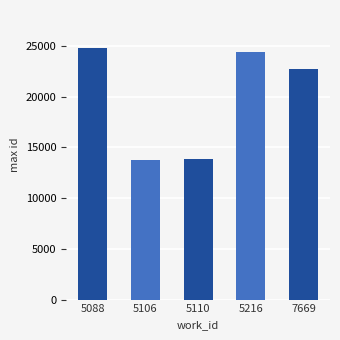

What is the difference between the maximum and second lowest values?

11007